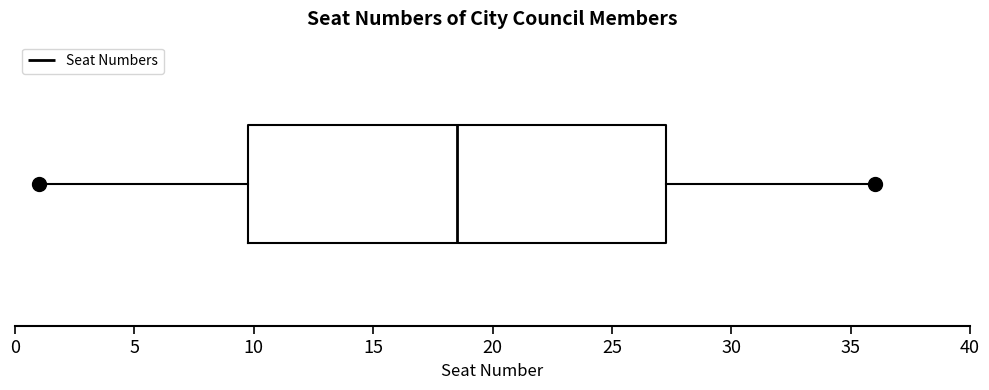

Where does the left whisker of the box end on the x-axis? The values are not printed on the chart, so give them approximately, as read against the axis.

1.0